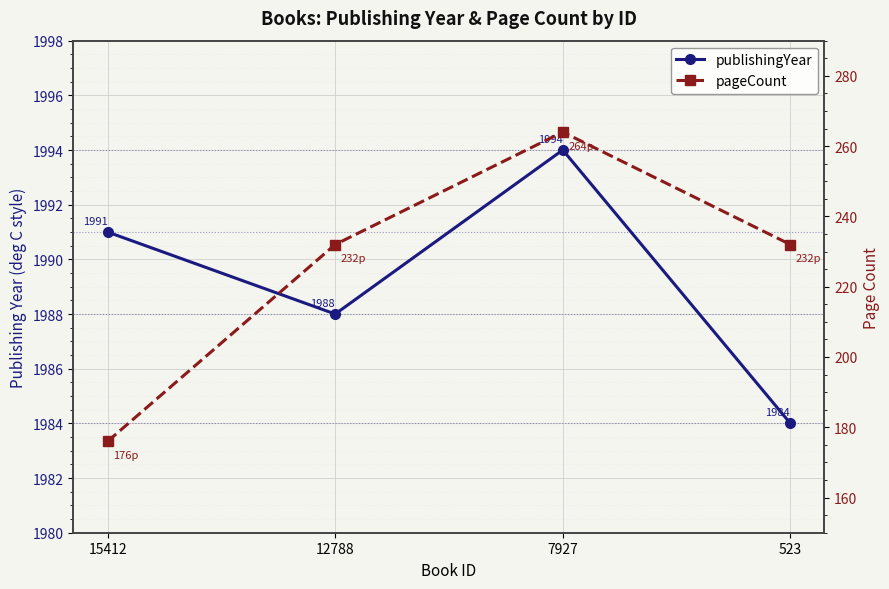

What is the value of the publishingYear point at the 3rd from the left?

1994